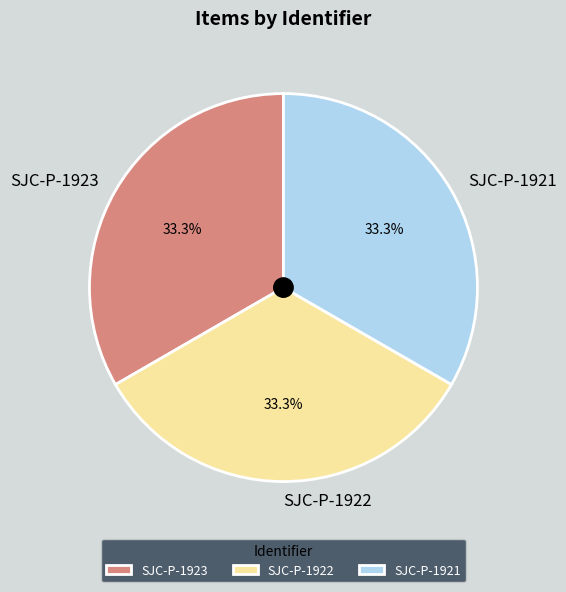

Is there any slice that represents more than half of the pie?

No